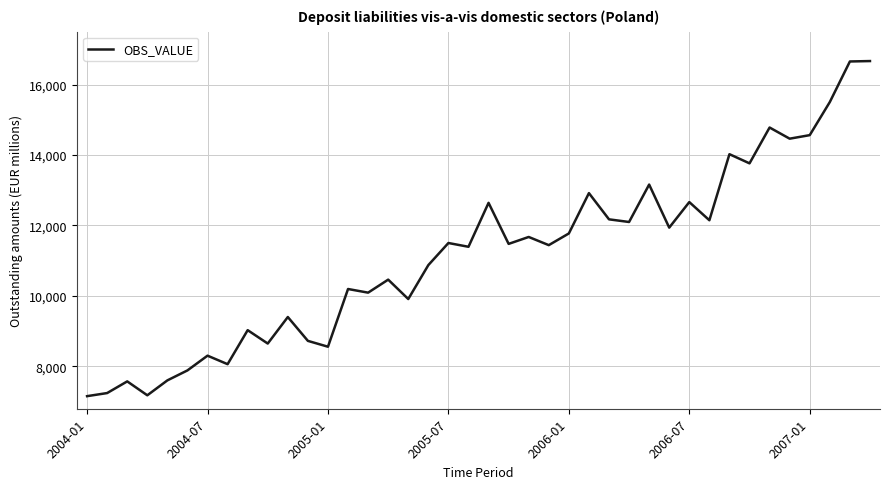

What is the minimum value shown in the chart?

7149.1